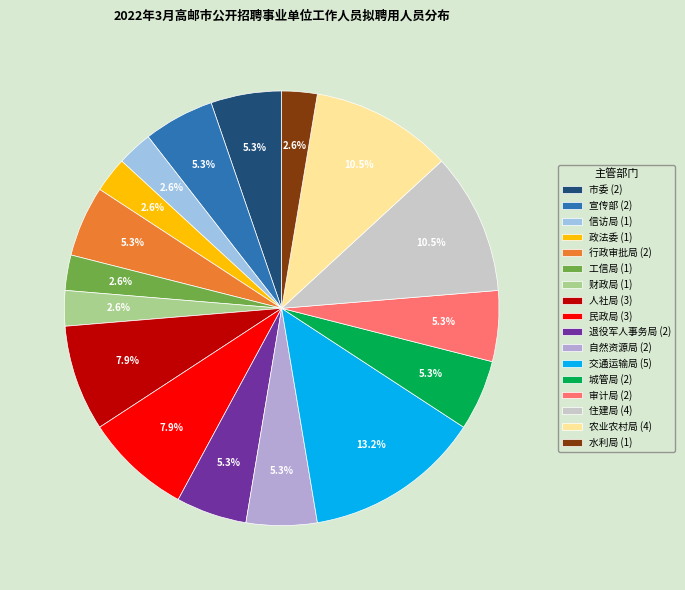

Is the sum of 农业农村局 and 人社局 greater than half?

No